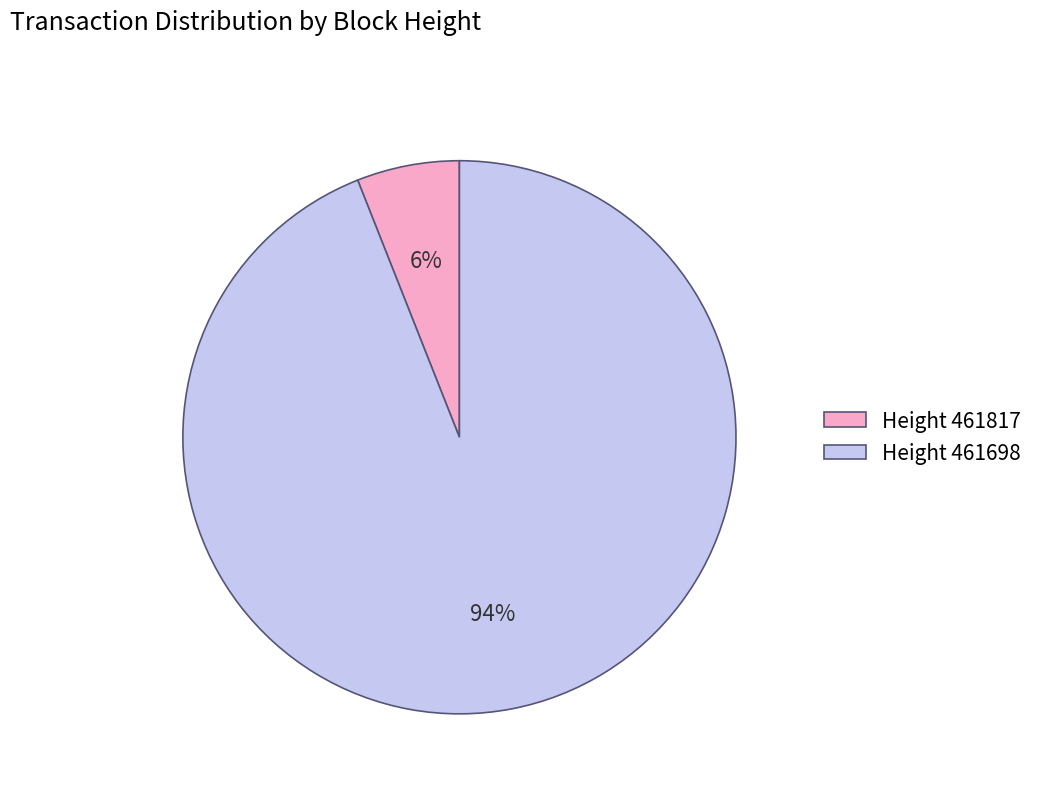

How many segments does this pie chart have?

2